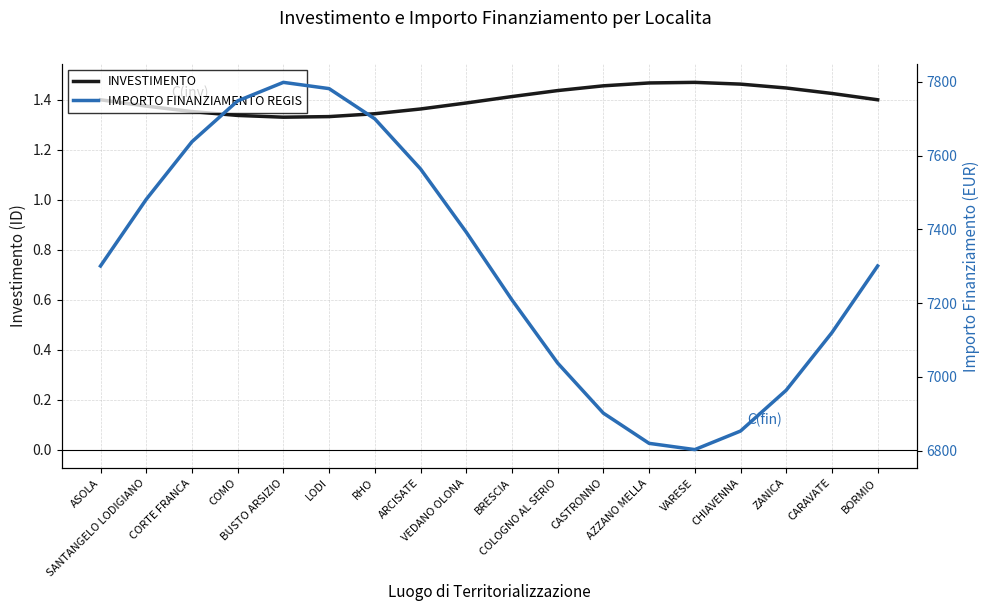

What position from the left is CHIAVENNA?

15